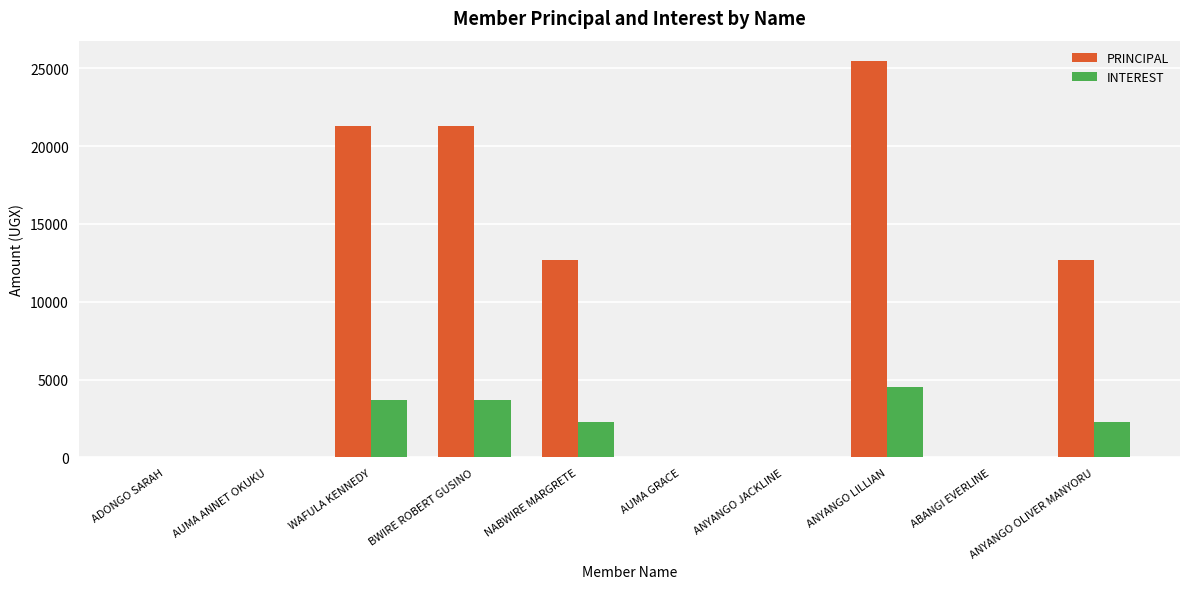

How many groups of bars are there?

10